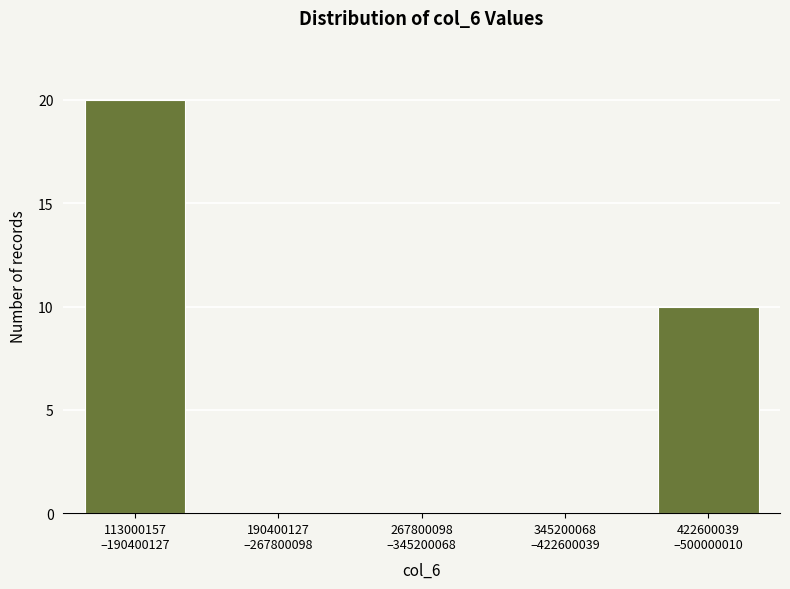

What is the maximum value shown in the chart?

20